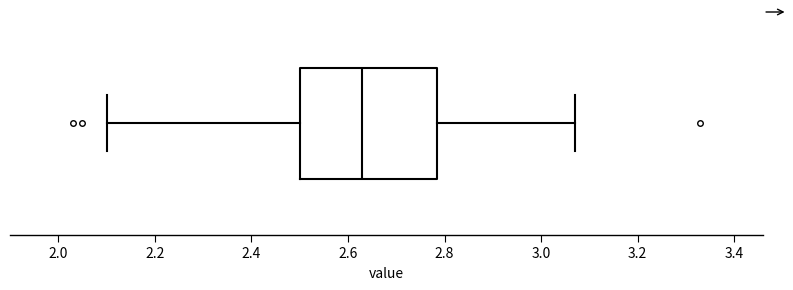

Transcribe this box plot: give where the median line is, the range the box spans, and where the two whiskers end, as read against the x-axis. The values are not printed on the chart, so give them approximately, as read against the axis.

median 2.64, box 2.50 to 2.78, whiskers 2.10 to 3.08